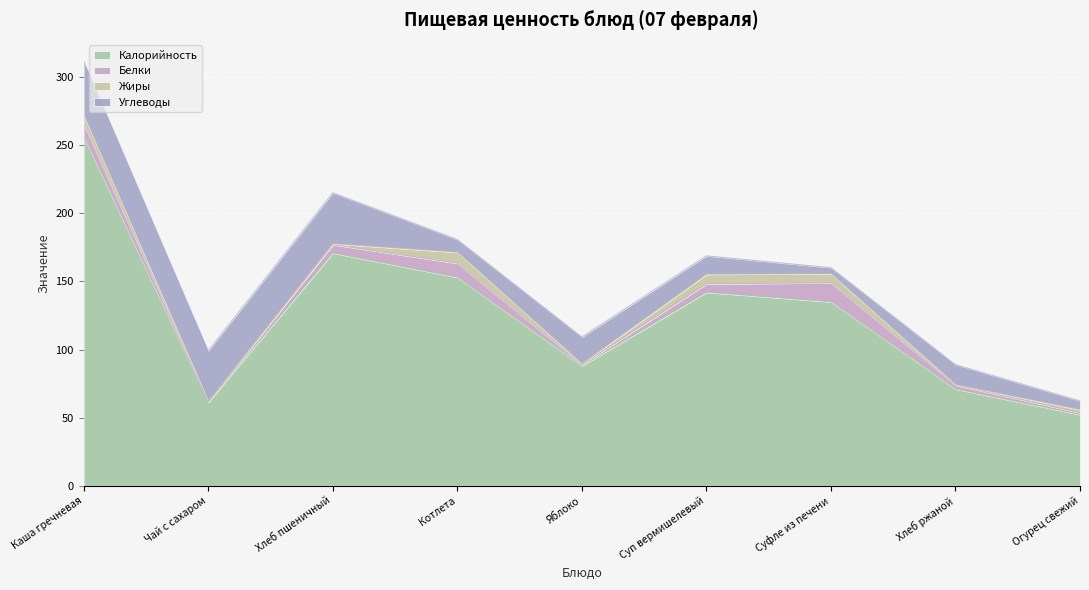

Which category has the lowest value across all series?

Чай с сахаром